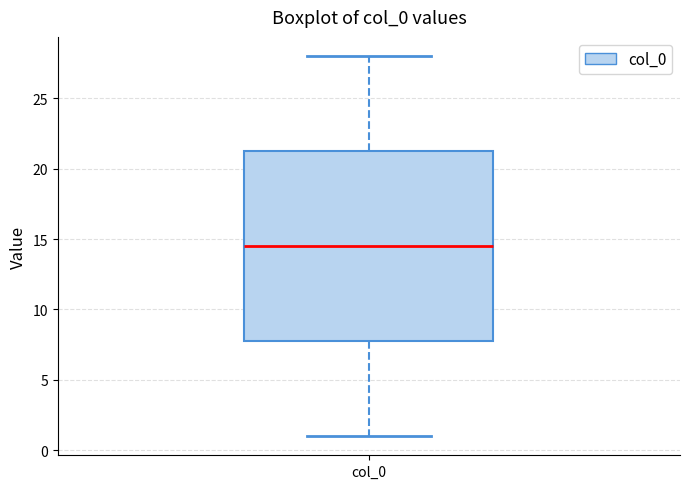

Where does the upper whisker of the box for col_0 end on the y-axis? The values are not printed on the chart, so give them approximately, as read against the axis.

28.0